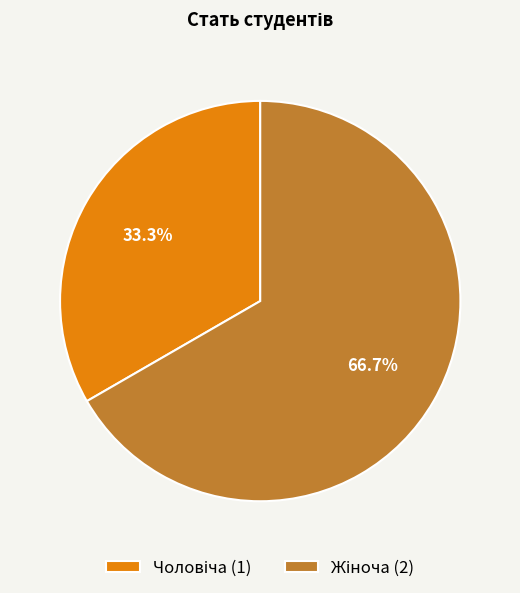

Does any single category account for the majority?

Yes